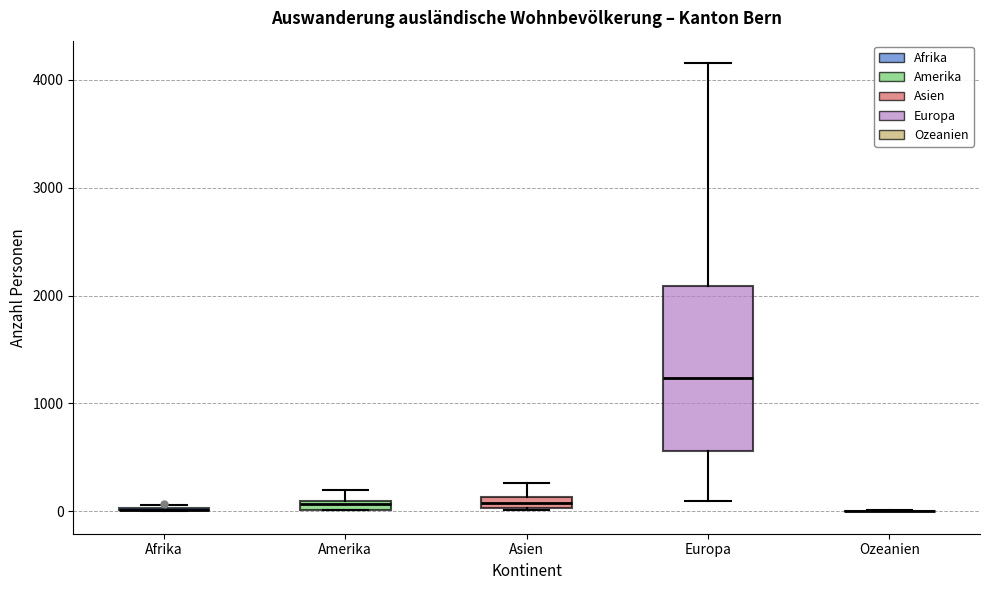

Comparing the boxes themselves (not the whiskers), which one is the tallest?

Europa